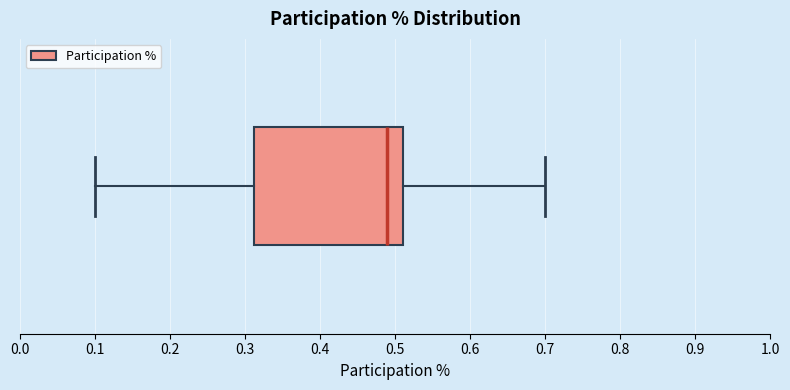

Transcribe this box plot: give where the median line is, the range the box spans, and where the two whiskers end, as read against the x-axis. The values are not printed on the chart, so give them approximately, as read against the axis.

median 0.49, box 0.31 to 0.51, whiskers 0.10 to 0.70